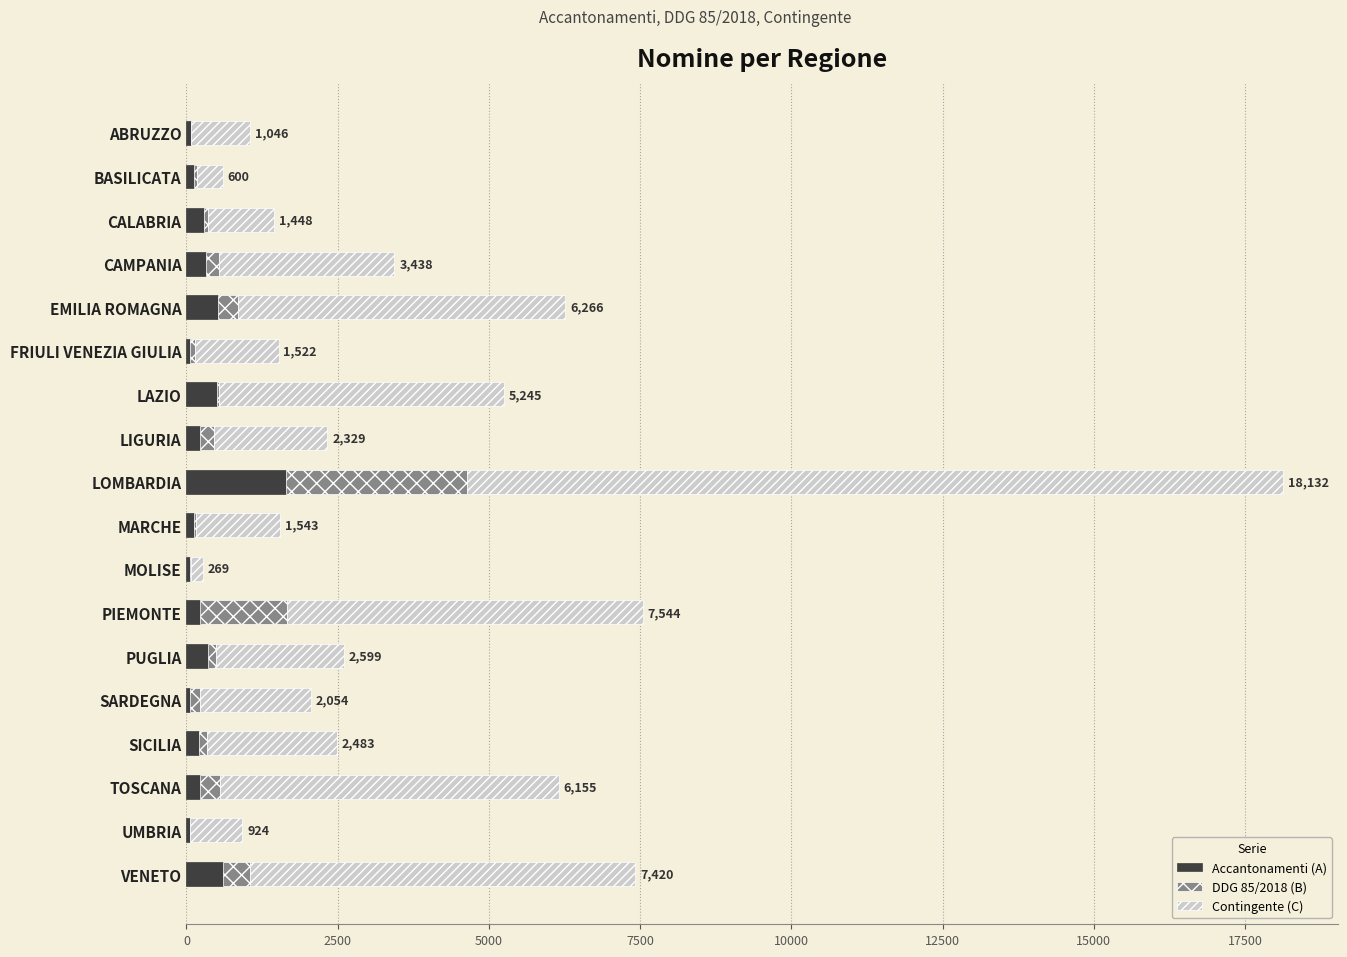

Which series has the largest range (max minus min)?

Contingente (C)